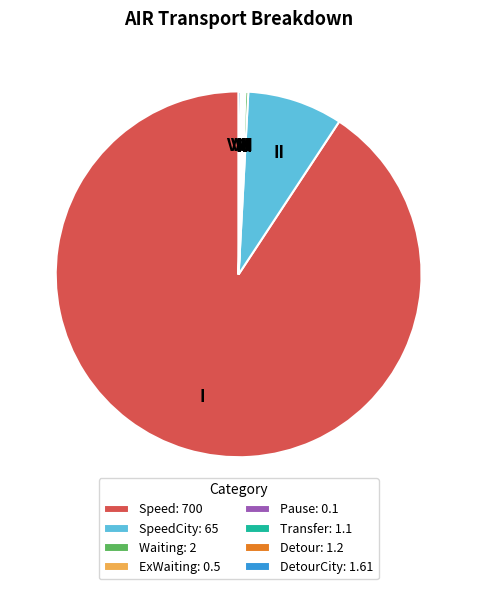

Which category has the biggest portion of the pie?

Speed: 700